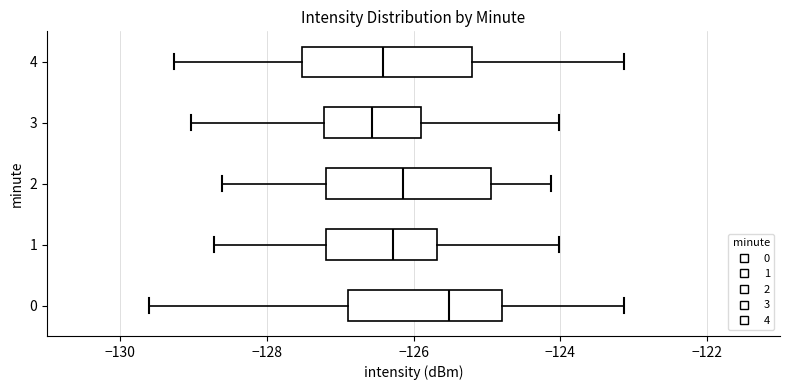

Reading bottom to top, read every box against the x-axis: the position of its median line, the range the box covers, and the ends of its whiskers. The values are not printed on the chart, so give them approximately, as read against the axis.

0: median -125.6, box -126.8 to -124.8, whiskers -129.6 to -123.2
1: median -126.2, box -127.2 to -125.6, whiskers -128.8 to -124.0
2: median -126.2, box -127.2 to -125.0, whiskers -128.6 to -124.2
3: median -126.6, box -127.2 to -126.0, whiskers -129.0 to -124.0
4: median -126.4, box -127.6 to -125.2, whiskers -129.2 to -123.2